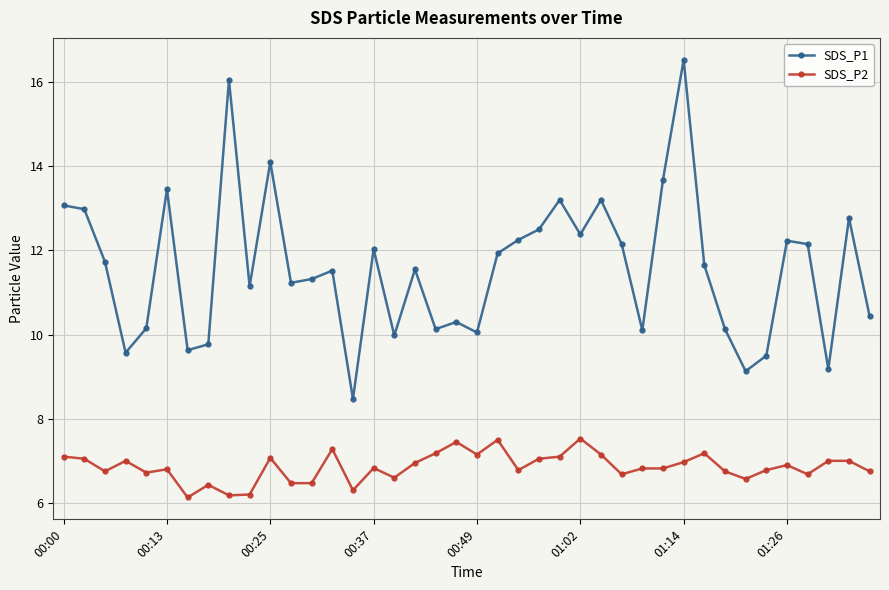

What is the value of the SDS_P2 point at the 9th from the left?

6.2